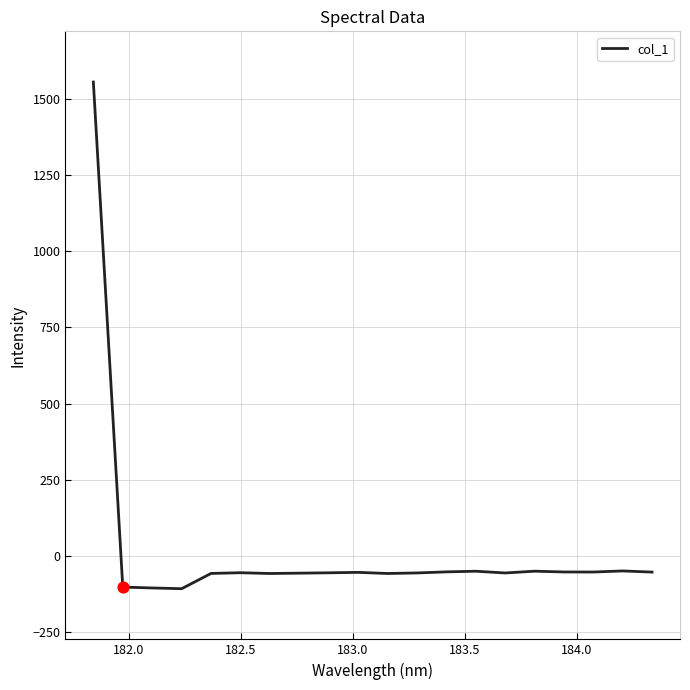

What is the difference between the maximum and minimum values?

1664.9